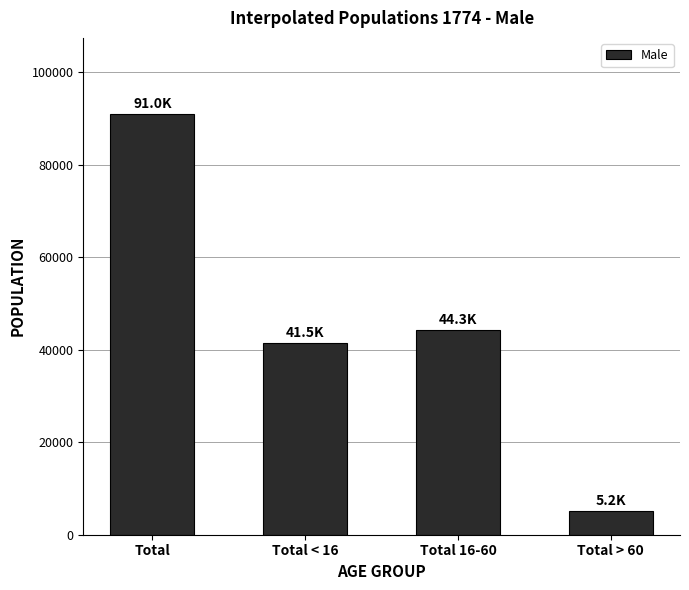

Reading left to right, transcribe all the data shown in this chart.

Total=91035.7	Total < 16=41514.5	Total 16-60=44317.3	Total > 60=5204.0